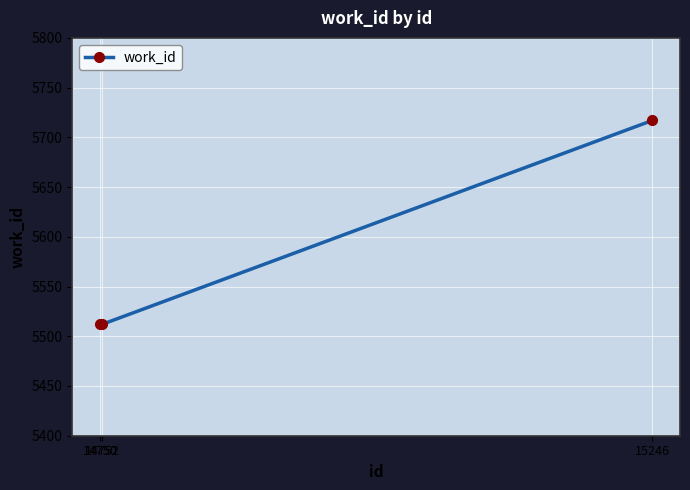

Is this an area chart (filled region under the line)?

No